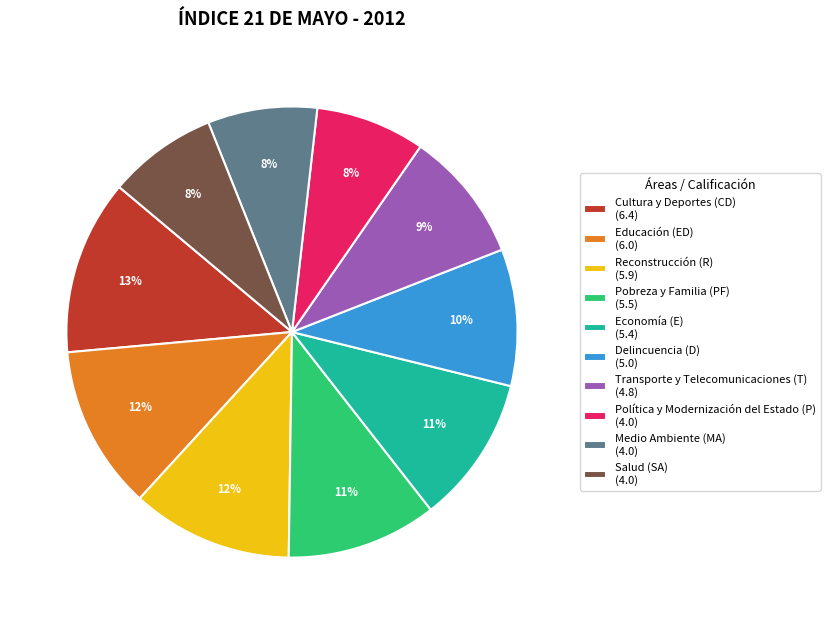

Is the sum of Delincuencia (D) and Salud (SA) greater than half?

No